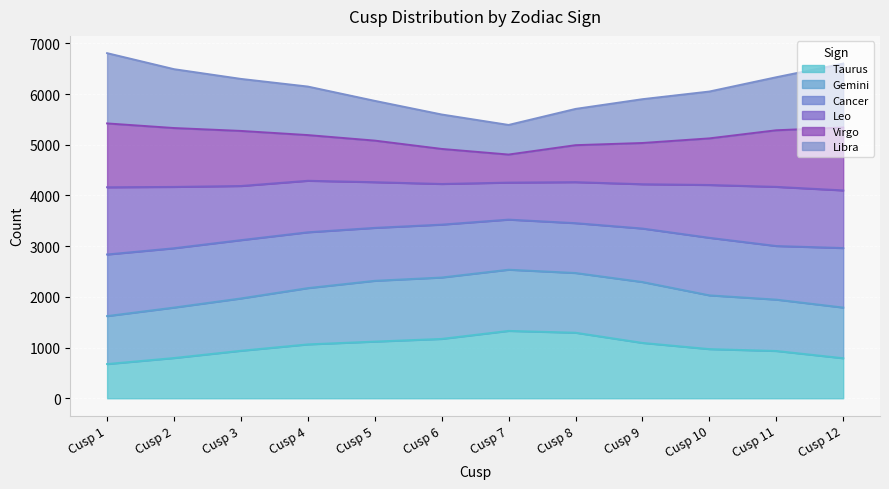

Rank the categories by Taurus value from highest to lowest.

Cusp 7, Cusp 8, Cusp 6, Cusp 5, Cusp 9, Cusp 4, Cusp 10, Cusp 3, Cusp 11, Cusp 2, Cusp 12, Cusp 1